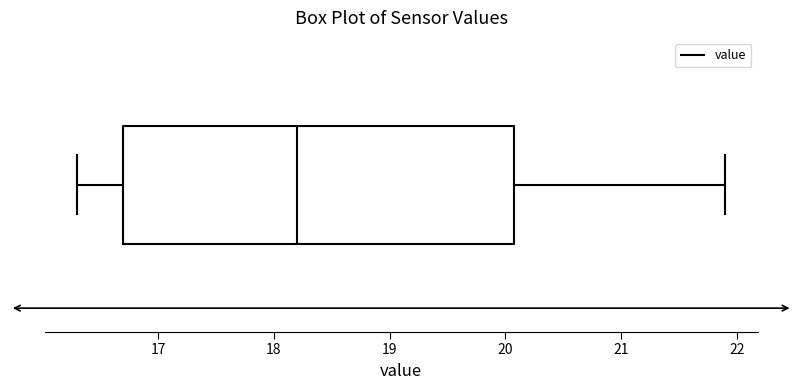

Transcribe this box plot: give where the median line is, the range the box spans, and where the two whiskers end, as read against the x-axis. The values are not printed on the chart, so give them approximately, as read against the axis.

median 18.2, box 16.7 to 20.1, whiskers 16.3 to 21.9